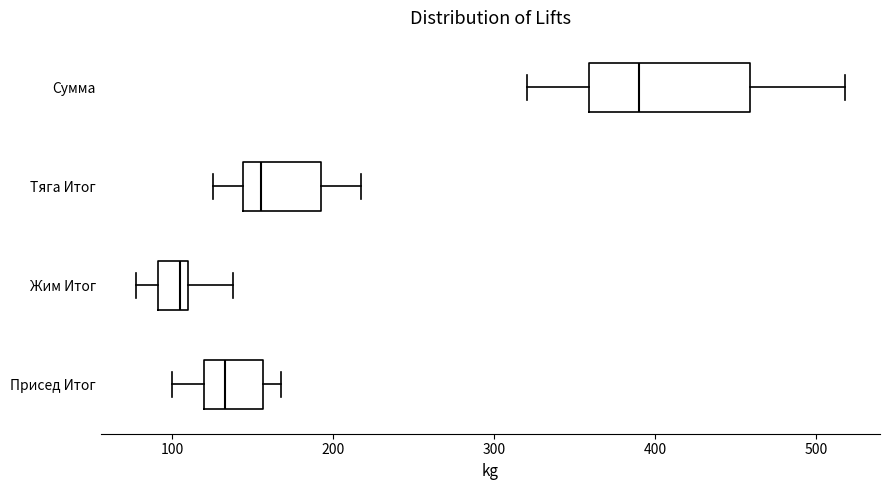

Reading bottom to top, read every box against the x-axis: the position of its median line, the range the box covers, and the ends of its whiskers. The values are not printed on the chart, so give them approximately, as read against the axis.

Присед Итог: median 130, box 120 to 160, whiskers 100 to 170
Жим Итог: median 110 (just left of the box's right edge), box 90 to 110, whiskers 80 to 140
Тяга Итог: median 160, box 140 to 190, whiskers 130 to 220
Сумма: median 390, box 360 to 460, whiskers 320 to 520